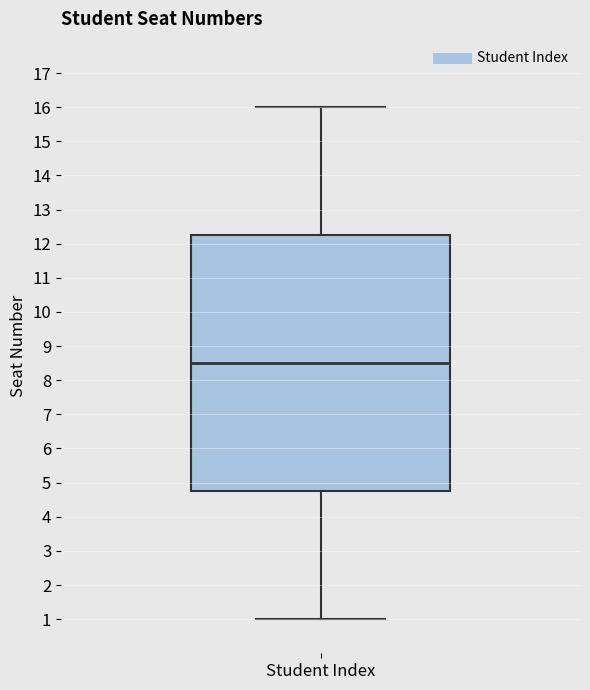

Where does the median line of the box for Student Index sit on the y-axis? The values are not printed on the chart, so give them approximately, as read against the axis.

8.5